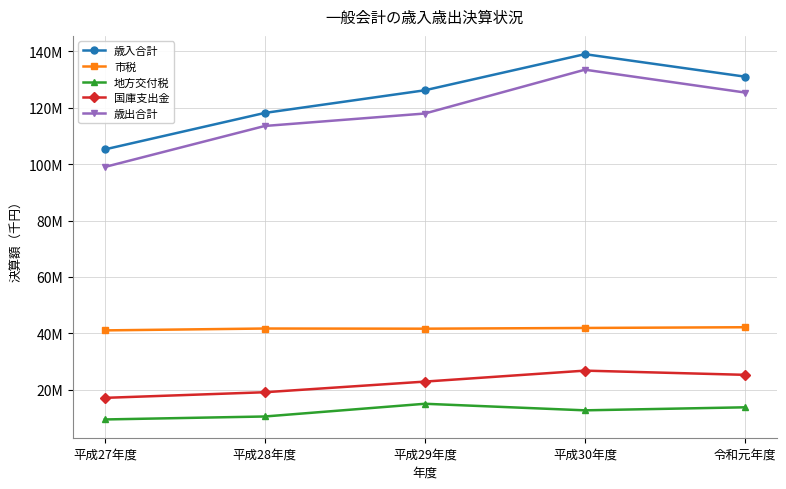

Does the chart have visible grid lines?

Yes